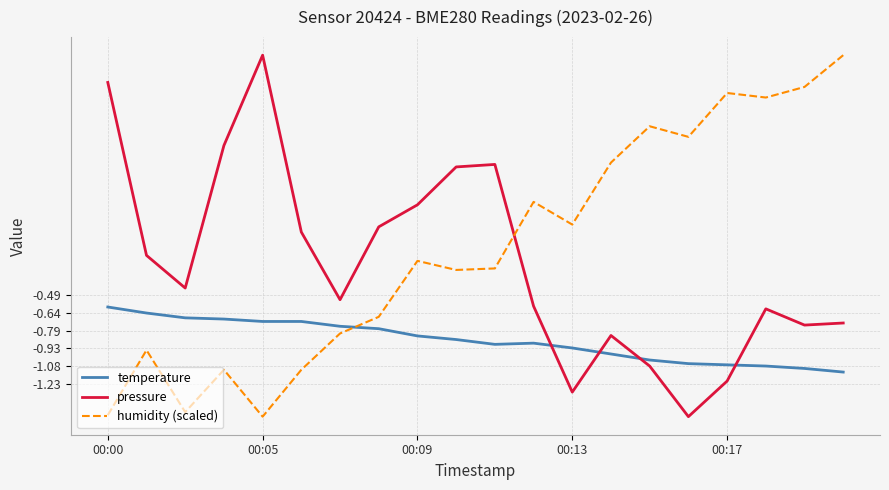

Rank the series by their average value, from lowest to highest.

temperature, pressure, humidity (scaled)